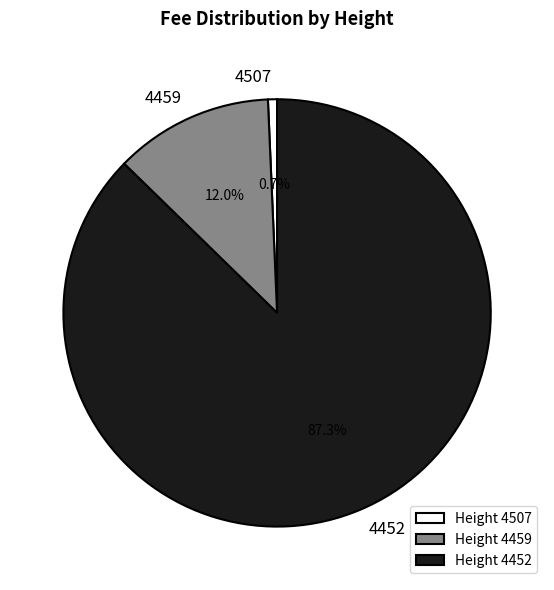

Count the number of slices in the pie.

3